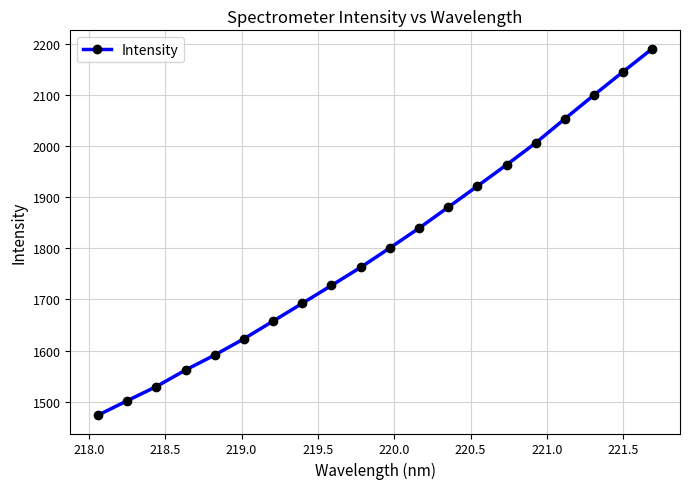

What is the value of the 15th point from the left?

1963.0